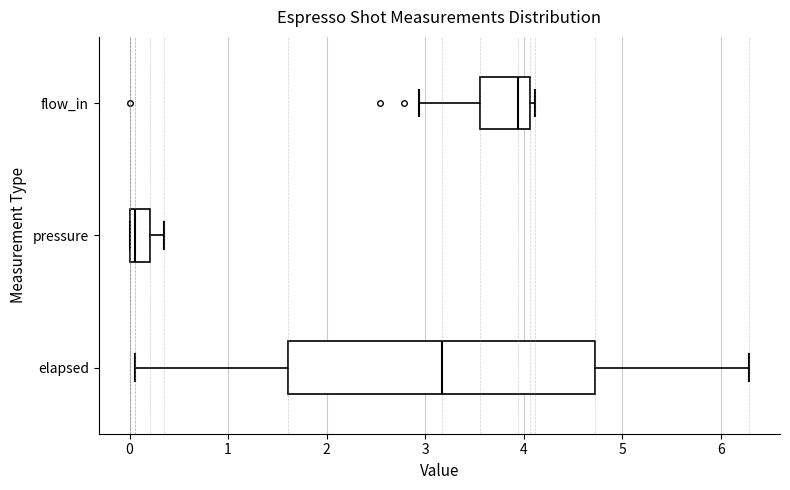

Where is the right edge of the box for pressure on the x-axis? The values are not printed on the chart, so give them approximately, as read against the axis.

0.2